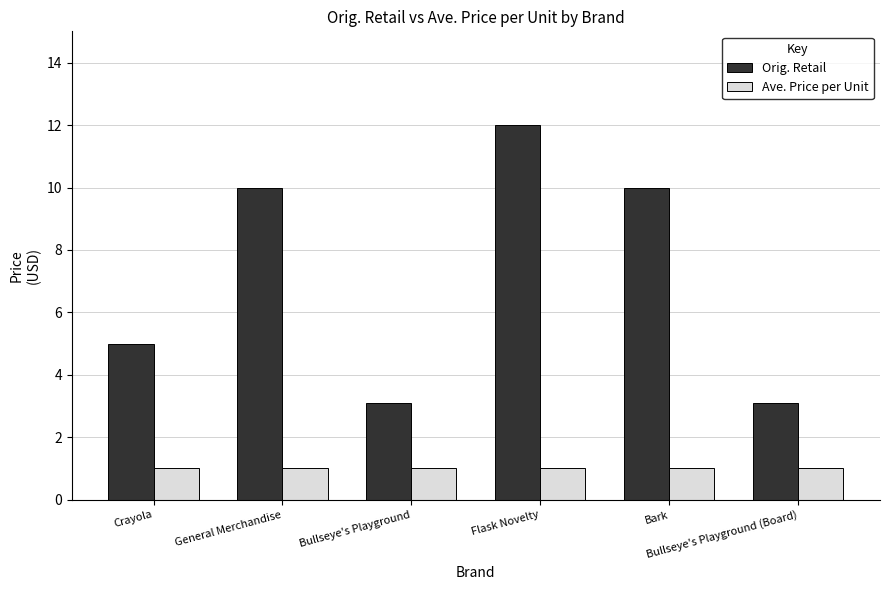

Which series has the widest spread of values?

Orig. Retail